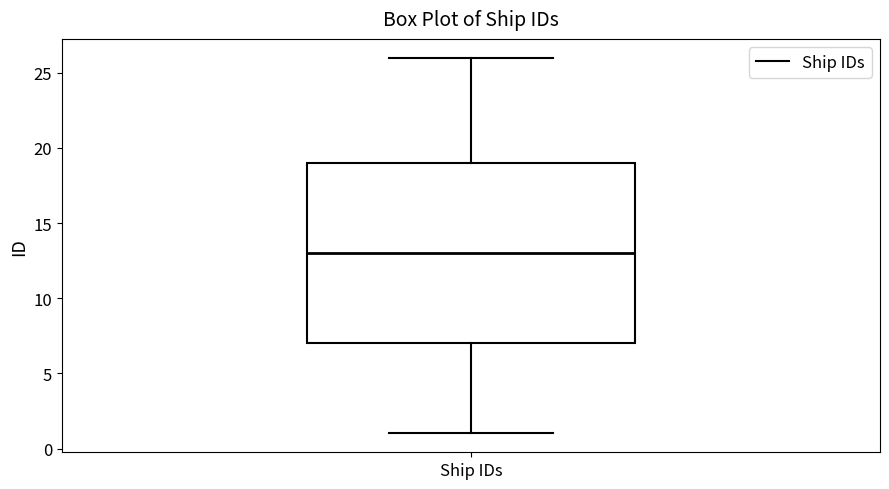

Where is the upper edge of the box for Ship IDs on the y-axis? The values are not printed on the chart, so give them approximately, as read against the axis.

19